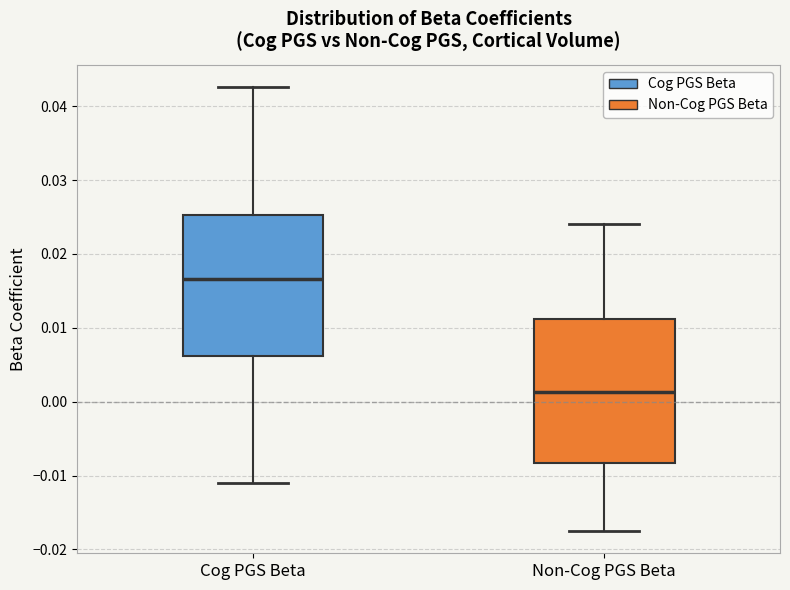

Reading left to right, transcribe this box plot: for each box, give where its median line is, the range the box spans, and where its two whiskers end, as read against the y-axis. The values are not printed on the chart, so give them approximately, as read against the axis.

Cog PGS Beta: median 0.017, box 0.006 to 0.025, whiskers -0.011 to 0.043
Non-Cog PGS Beta: median 0.001, box -0.008 to 0.011, whiskers -0.018 to 0.024